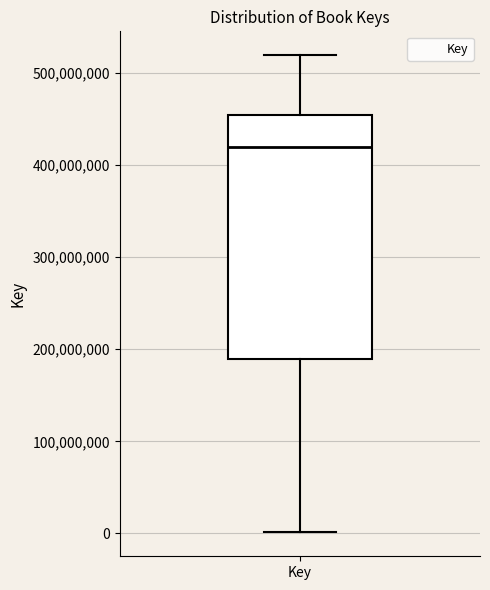

Transcribe this box plot: give where the median line is, the range the box spans, and where the two whiskers end, as read against the y-axis. The values are not printed on the chart, so give them approximately, as read against the axis.

median 420000000, box 190000000 to 450000000, whiskers 0 to 520000000